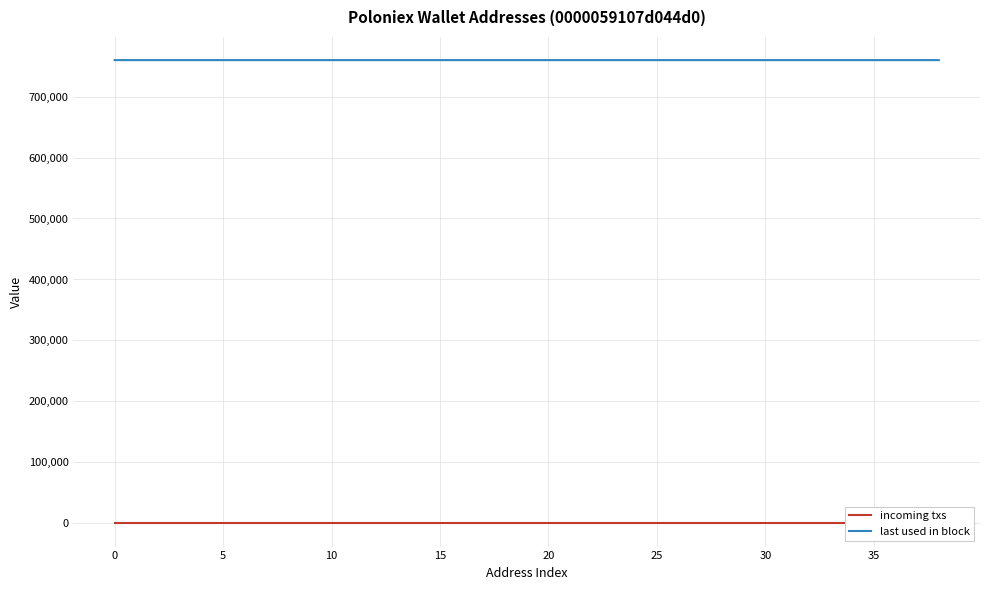

What is the difference between the maximum and second lowest values in the last used in block series?

1